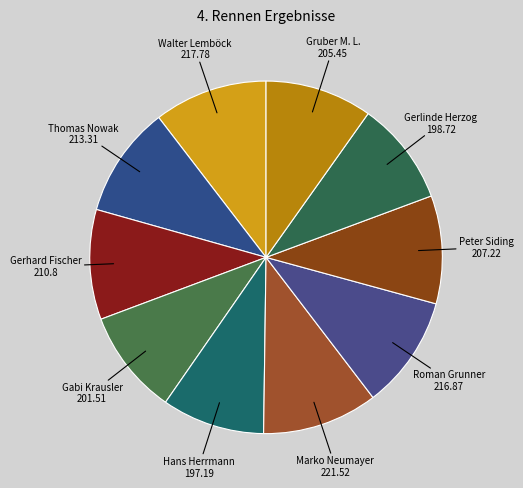

Do Thomas Nowak and Gabi Krausler together represent more than half of the pie?

No